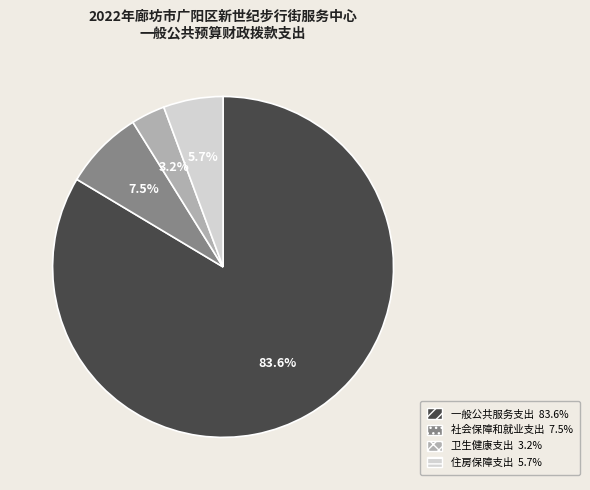

To the nearest percent, what portion does 一般公共服务支出 represent?

84%